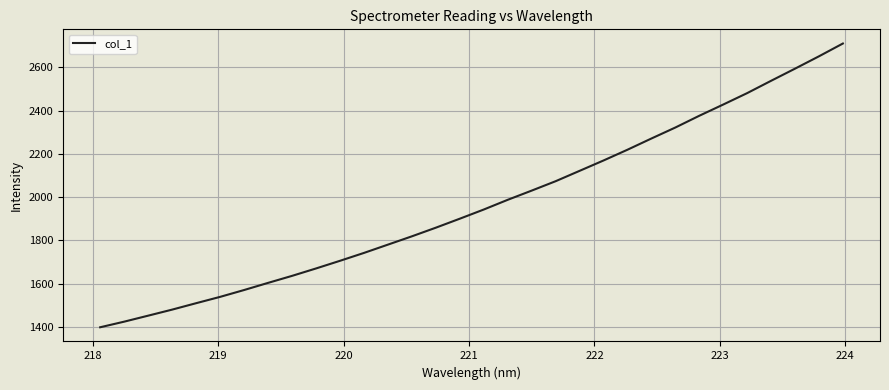

What is the smallest value displayed?

1397.8